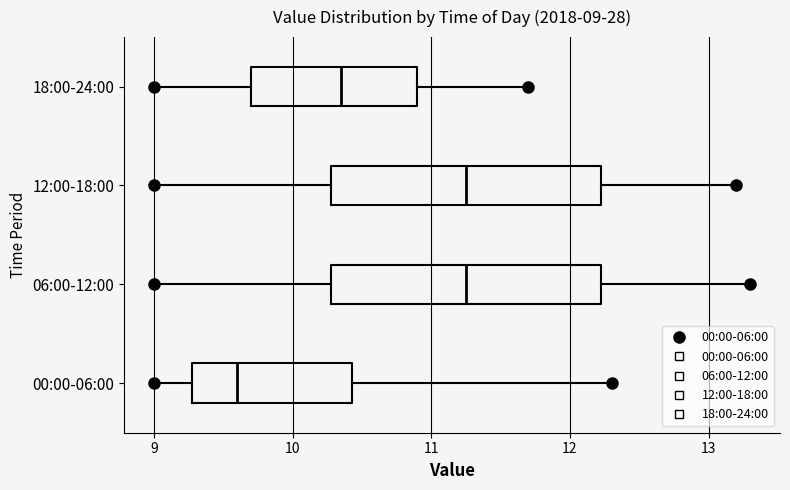

Which box has the furthest to the left median line?

00:00-06:00